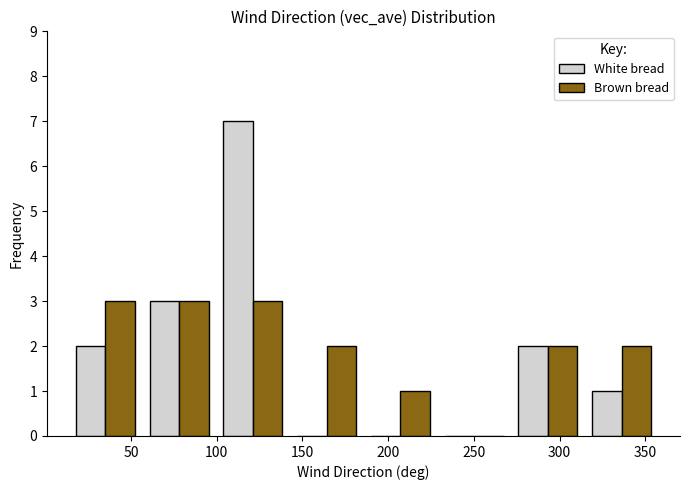

What is the height of the Brown bread bar covering 15 to 55 on the x-axis? Neither the bar edges nor the heights are printed on the chart, so give them approximately, as read against the axes.

3